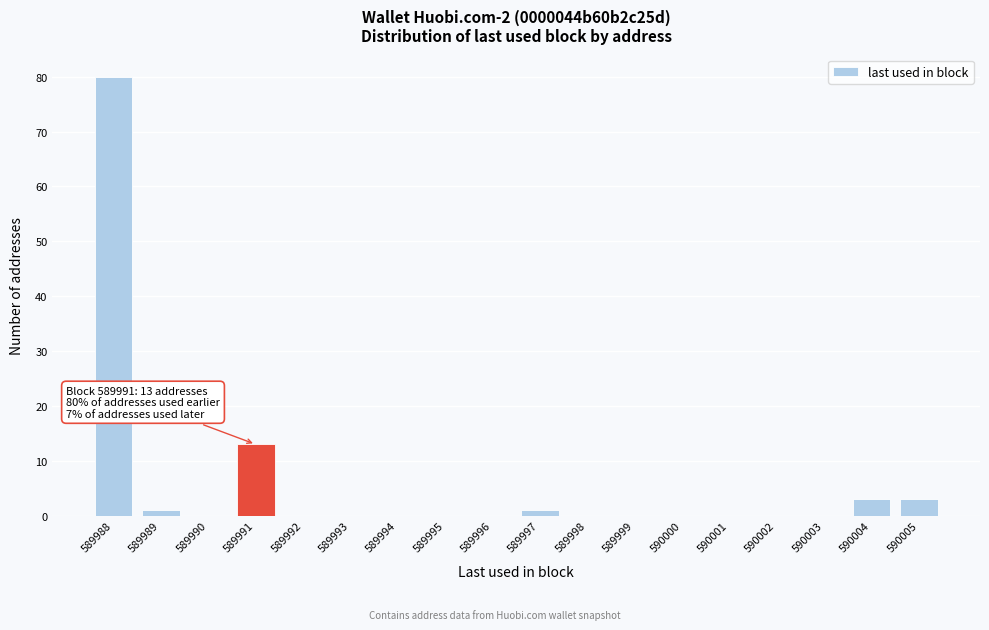

Which range on the x-axis has the tallest bar?

589987.5 to 589988.5